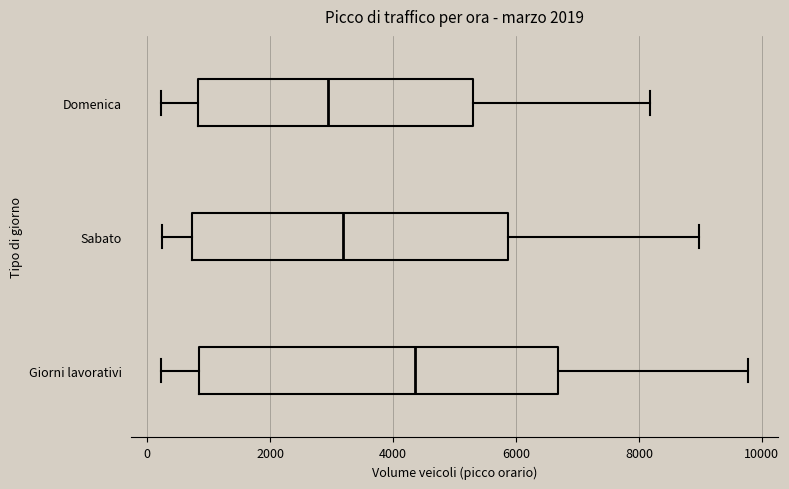

Where is the right edge of the box for Sabato on the x-axis? The values are not printed on the chart, so give them approximately, as read against the axis.

5800